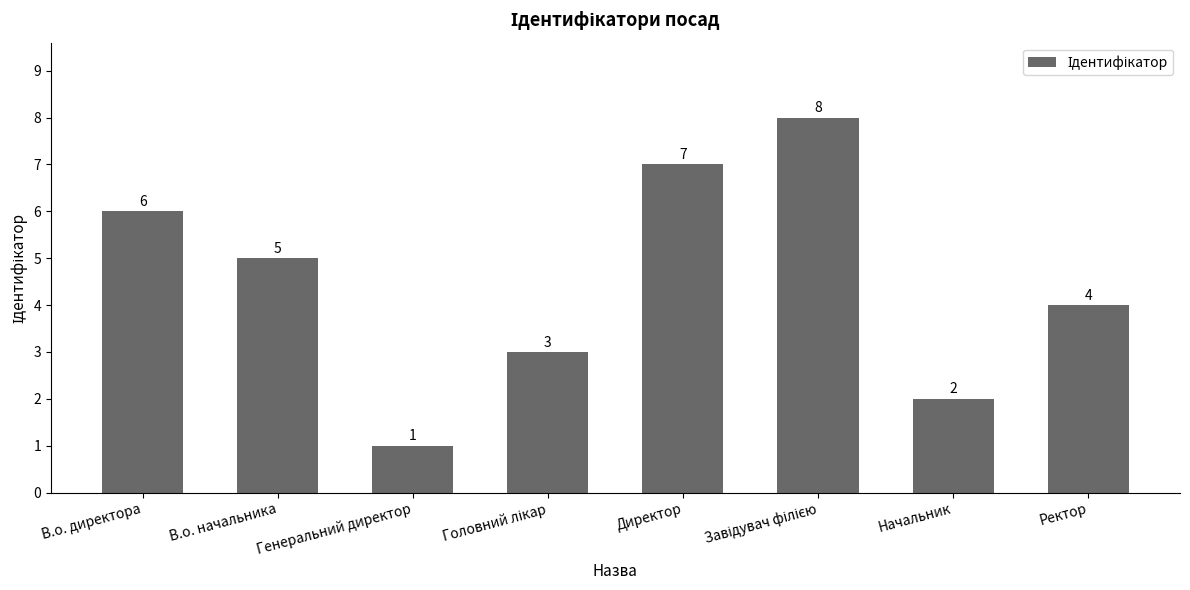

At which label is the value closest to 4?

Ректор